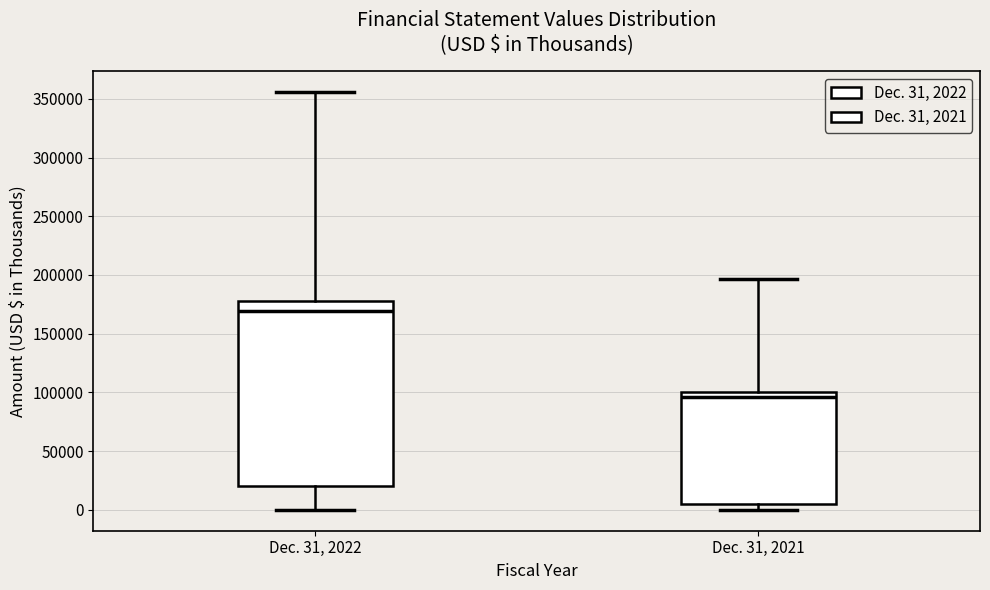

Reading left to right, read every box against the y-axis: the position of its median line, the range the box covers, and the ends of its whiskers. The values are not printed on the chart, so give them approximately, as read against the axis.

Dec. 31, 2022: median 170000, box 20000 to 180000, whiskers 0 to 355000
Dec. 31, 2021: median 95000, box 5000 to 100000, whiskers 0 to 195000